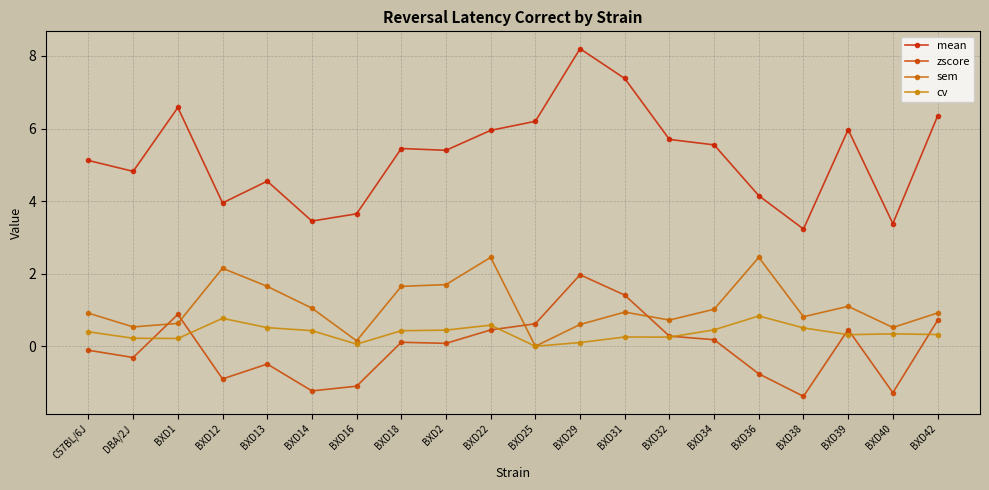

What are all the series names shown in the legend?

mean, zscore, sem, cv